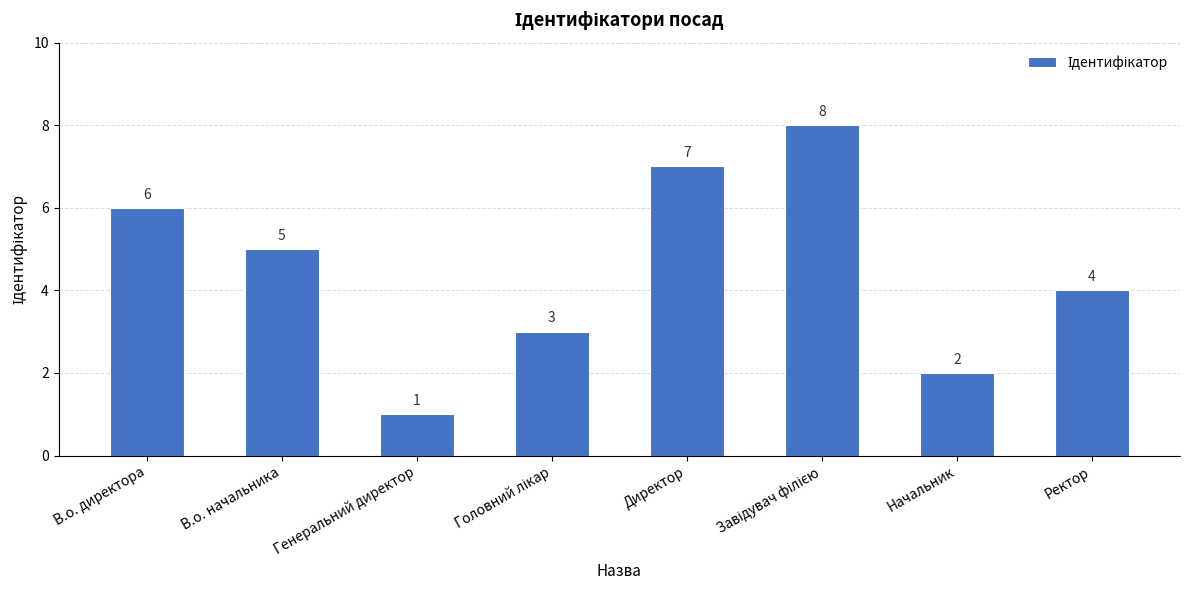

What is the difference between the second highest and second lowest values?

5